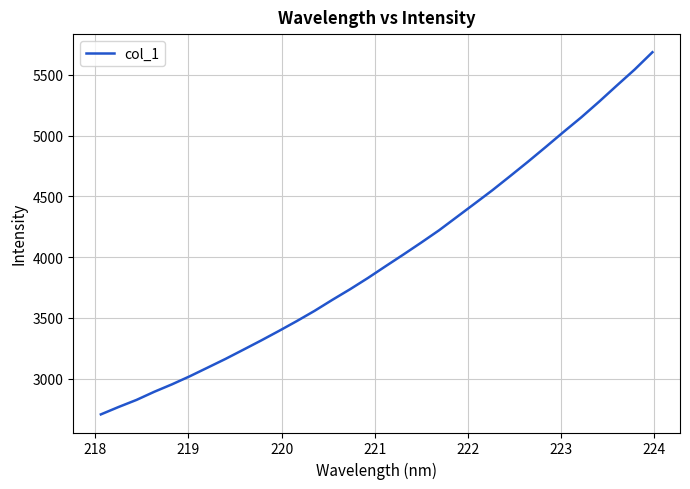

What is the maximum value shown in the chart?

5687.3